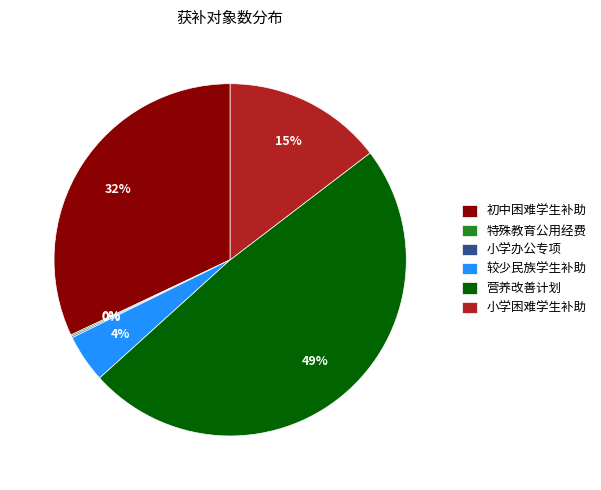

Does any single category account for the majority?

No